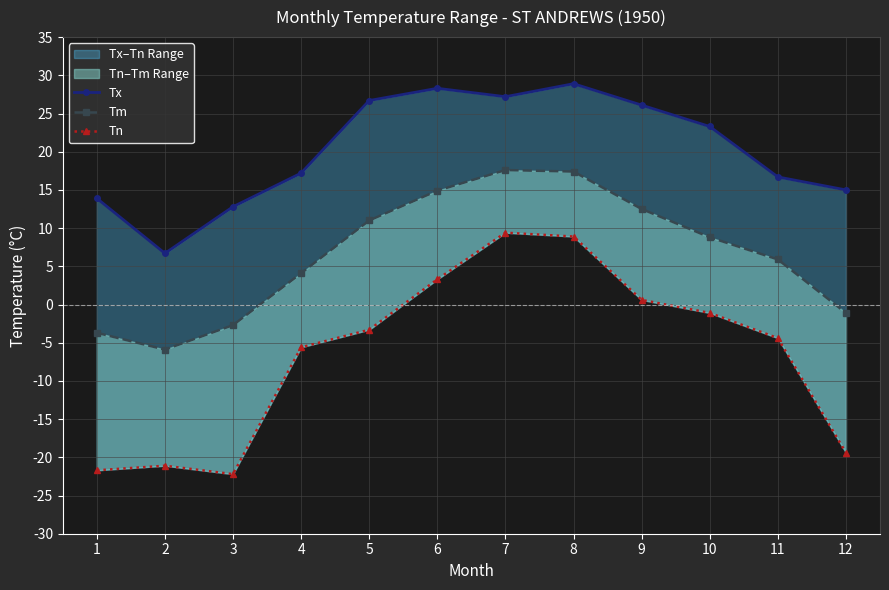

Reading left to right, transcribe all the data shown in this chart.

Tx: 13.9	6.7	12.8	17.2	26.7	28.3	27.2	28.9	26.1	23.3	16.7	15.0
Tm: -3.7	-5.9	-2.7	4.1	11.0	14.9	17.6	17.4	12.5	8.8	5.9	-1.1
Tn: -21.7	-21.1	-22.2	-5.6	-3.3	3.3	9.4	8.9	0.6	-1.1	-4.4	-19.4